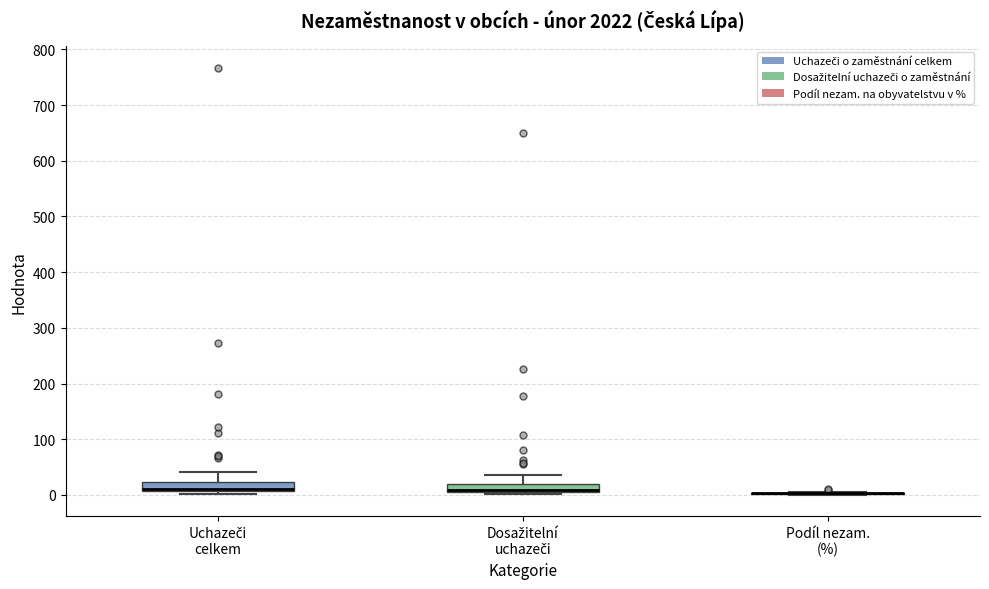

Where is the upper edge of the box for Uchazeči celkem on the y-axis? The values are not printed on the chart, so give them approximately, as read against the axis.

20